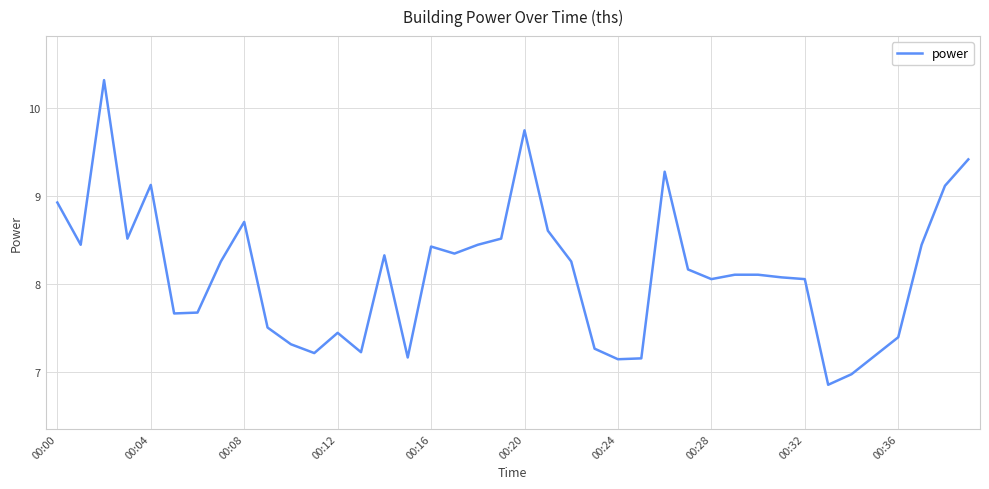

What is the maximum value shown in the chart?

10.3